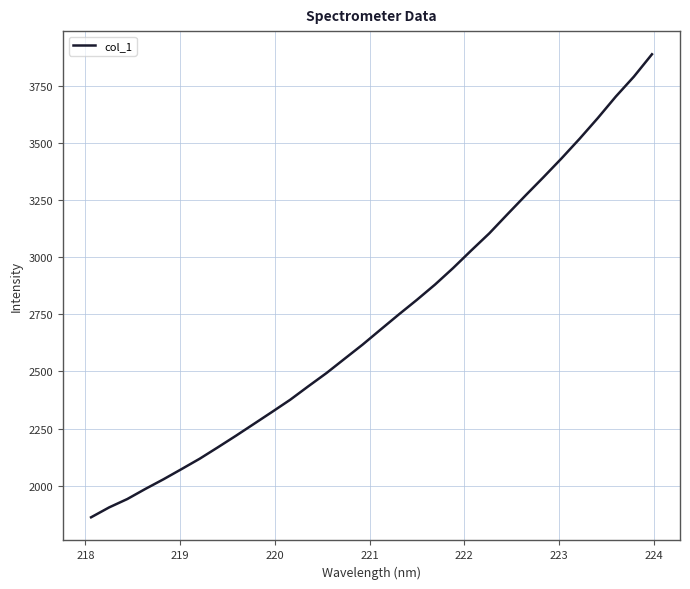

What is the difference between the maximum and minimum values?

2025.9